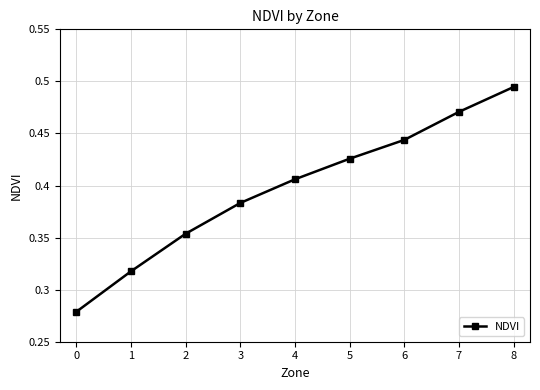

At which category does the chart reach its peak across all series?

8